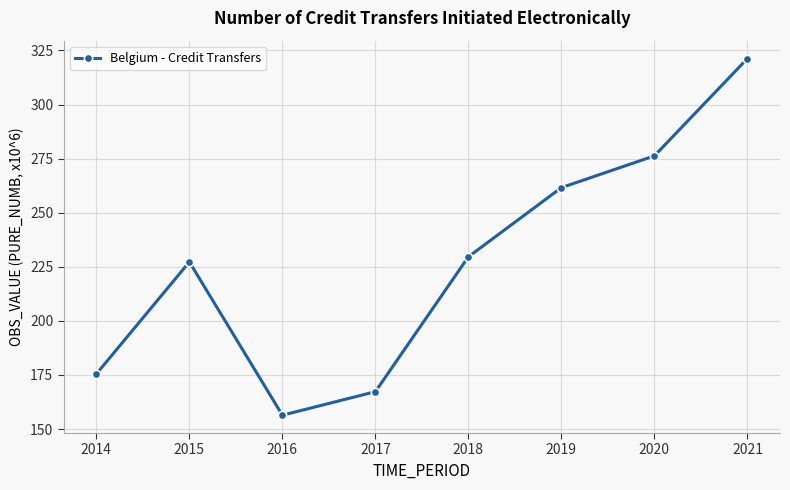

What is the minimum value shown in the chart?

156.4